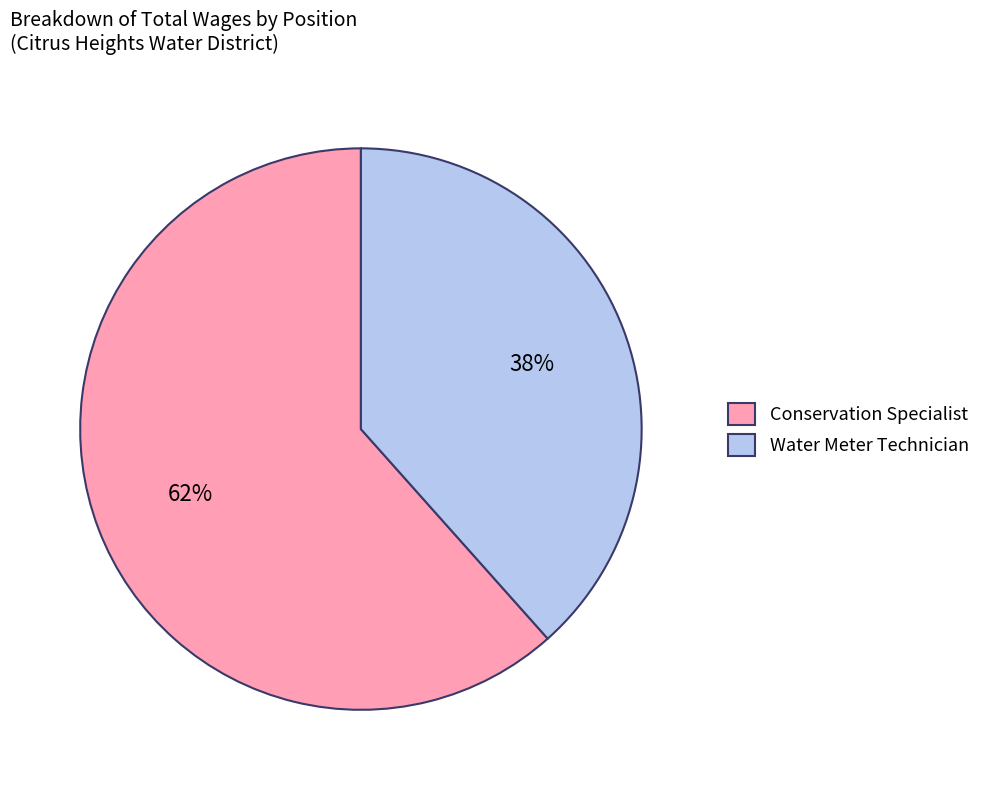

Approximately how many times larger is the value at Water Meter Technician compared to Conservation Specialist?

0.6